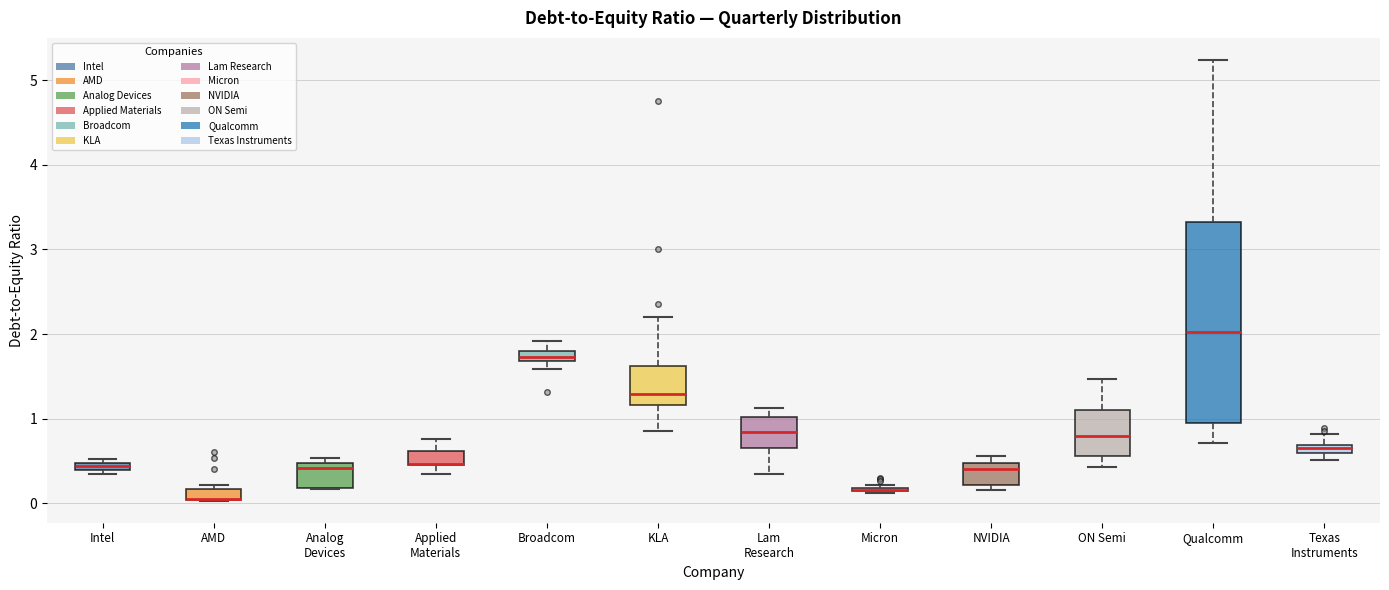

Comparing the boxes themselves (not the whiskers), which one is the tallest?

Qualcomm